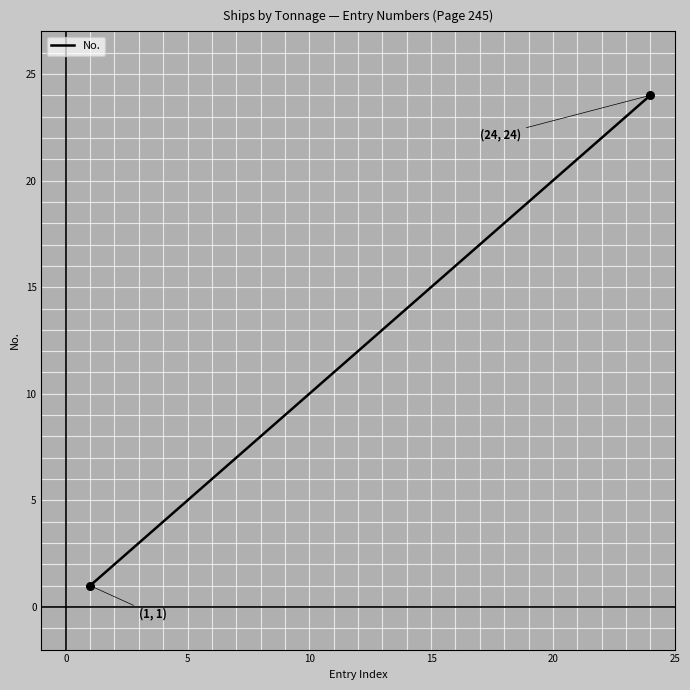

What is the difference between the maximum and minimum values?

23